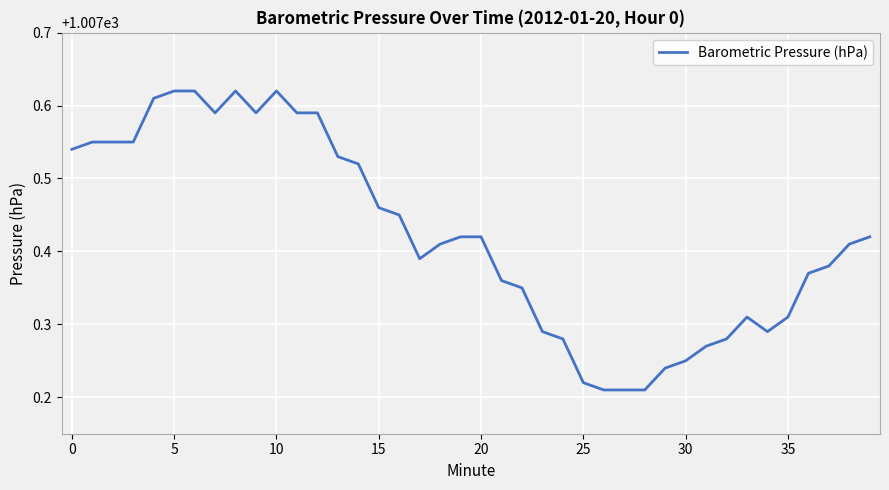

What is the difference between the maximum and minimum values?

0.4